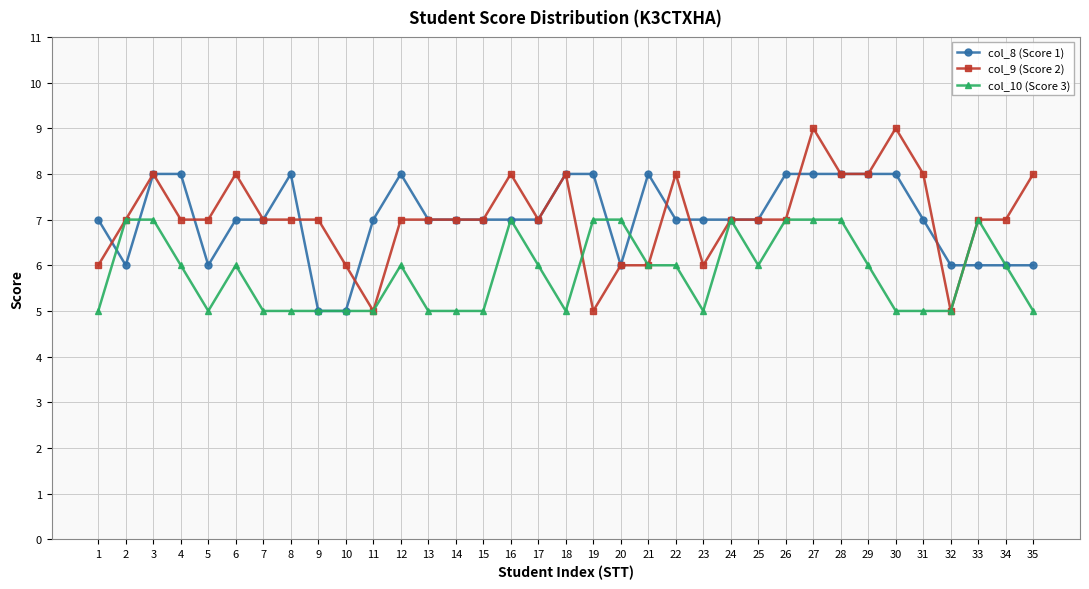

After their last crossing, which series has the higher values: col_9 (Score 2) or col_8 (Score 1)?

col_9 (Score 2)